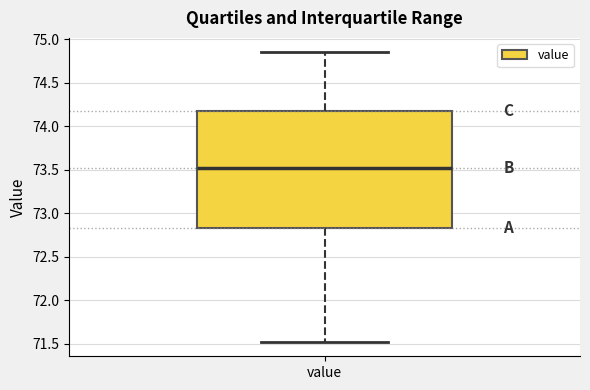

Read this box plot against the y-axis: the position of the median line, the range covered by the box, and the ends of both whiskers. The values are not printed on the chart, so give them approximately, as read against the axis.

median 73.50, box 72.85 to 74.20, whiskers 71.50 to 74.85